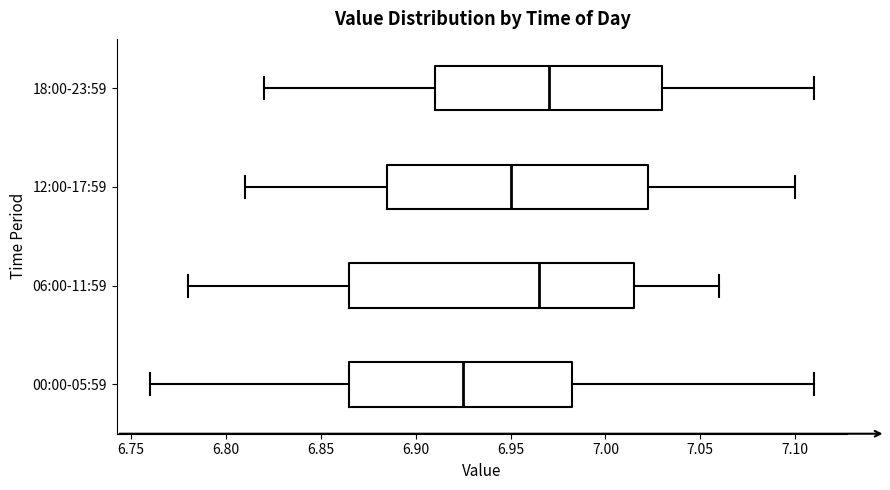

Reading bottom to top, read every box against the x-axis: the position of its median line, the range the box covers, and the ends of its whiskers. The values are not printed on the chart, so give them approximately, as read against the axis.

00:00-05:59: median 6.925, box 6.865 to 6.985, whiskers 6.760 to 7.110
06:00-11:59: median 6.965, box 6.865 to 7.015, whiskers 6.780 to 7.060
12:00-17:59: median 6.950, box 6.885 to 7.025, whiskers 6.810 to 7.100
18:00-23:59: median 6.970, box 6.910 to 7.030, whiskers 6.820 to 7.110